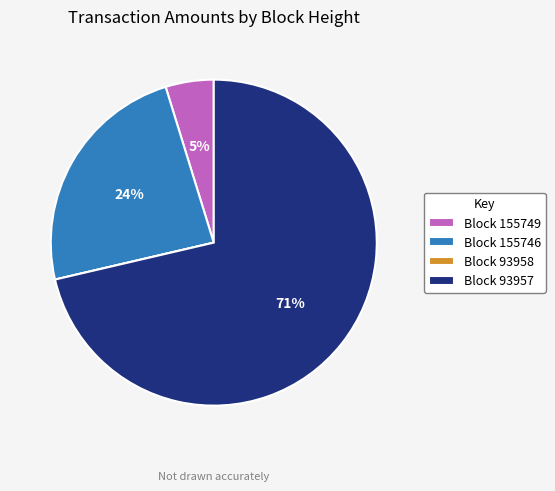

To the nearest percent, what is the average slice percentage?

25%